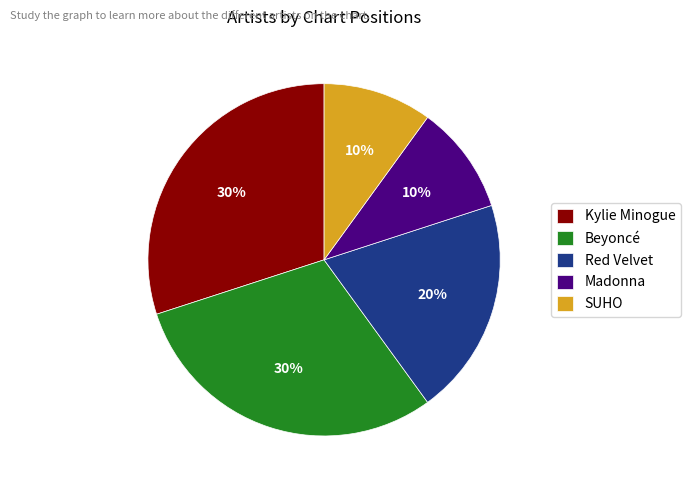

Between Beyoncé and SUHO, which is larger?

Beyoncé